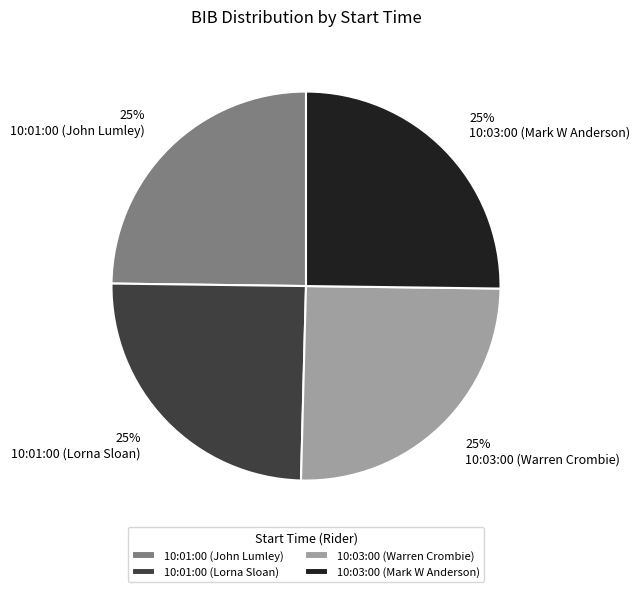

To the nearest percent, what is the average slice percentage?

25%